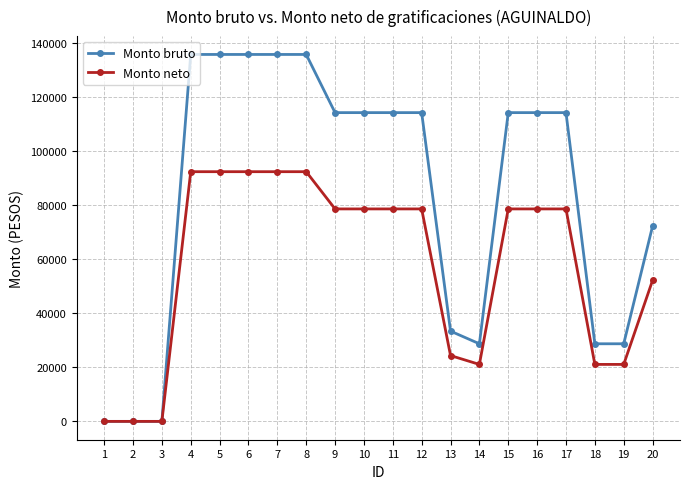

What is the total value across all series at 6?

228002.7